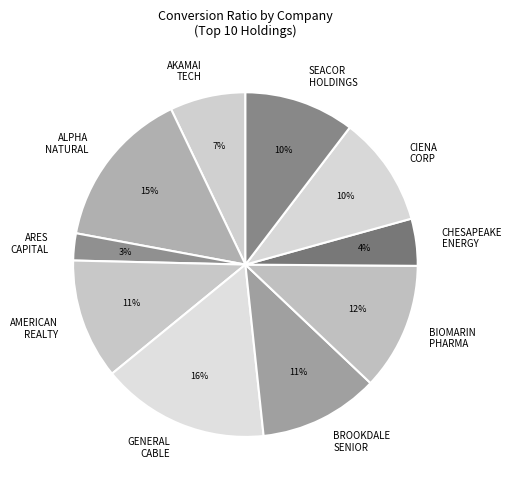

To the nearest percent, what percentage of the pie is BROOKDALE SENIOR?

11%